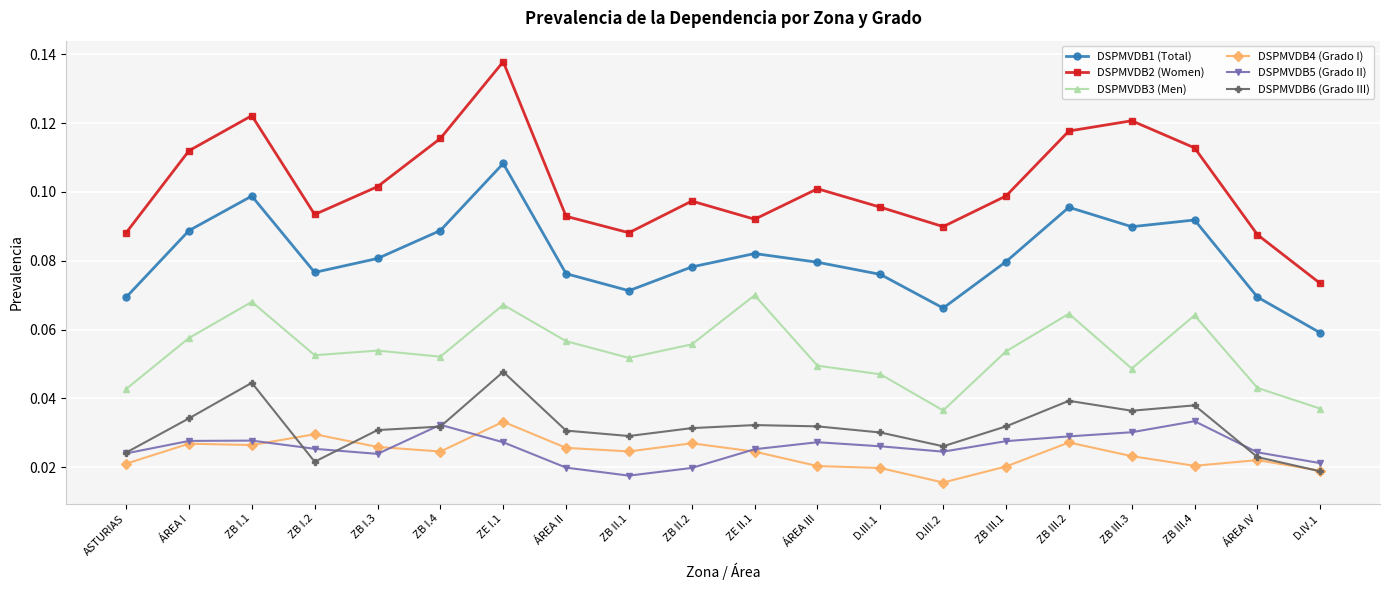

At how many categories does at least one series exceed 0?

20